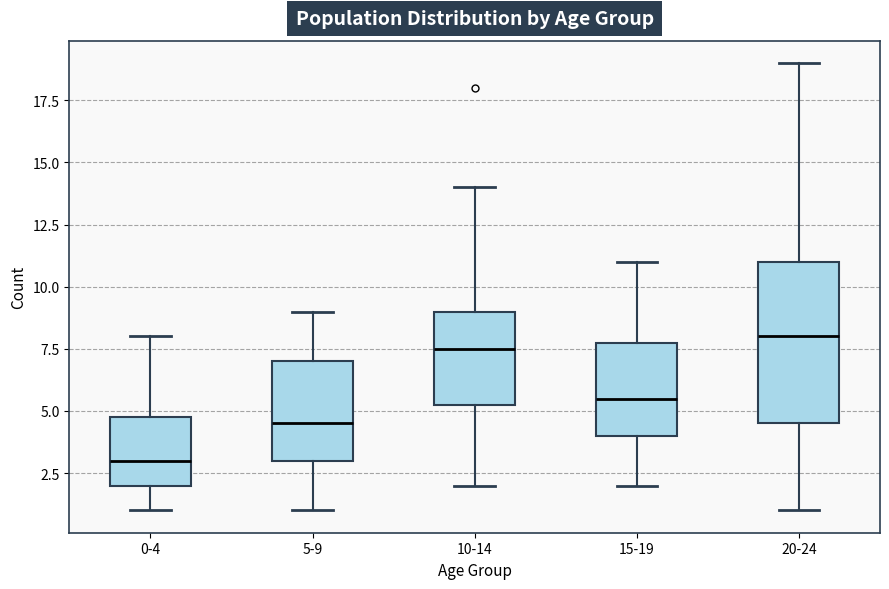

Reading left to right, read every box against the y-axis: the position of its median line, the range the box covers, and the ends of its whiskers. The values are not printed on the chart, so give them approximately, as read against the axis.

0-4: median 3.0, box 2.0 to 5.0, whiskers 1.0 to 8.0
5-9: median 4.5, box 3.0 to 7.0, whiskers 1.0 to 9.0
10-14: median 7.5, box 5.5 to 9.0, whiskers 2.0 to 14.0
15-19: median 5.5, box 4.0 to 8.0, whiskers 2.0 to 11.0
20-24: median 8.0, box 4.5 to 11.0, whiskers 1.0 to 19.0